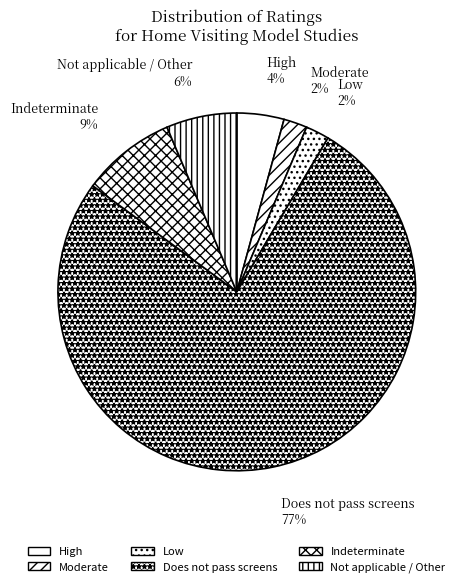

Does any single category account for the majority?

Yes